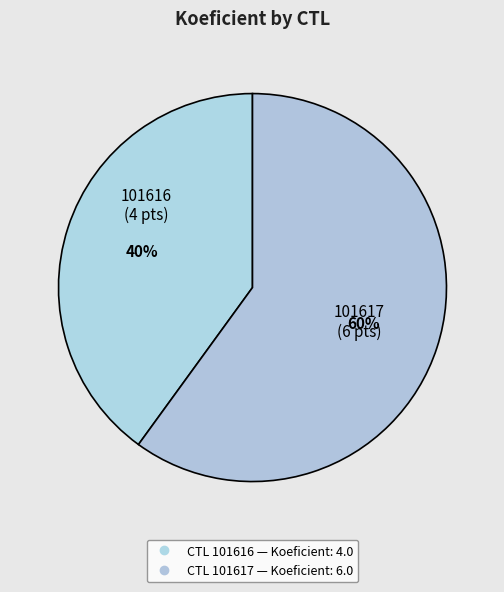

How many slices are in this pie chart?

2